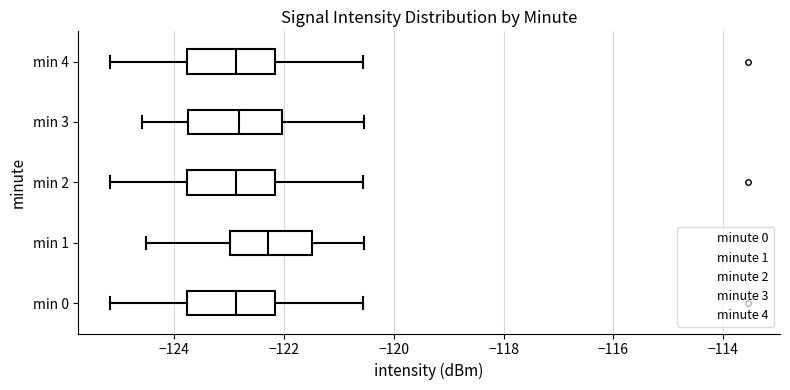

Reading bottom to top, read every box against the x-axis: the position of its median line, the range the box covers, and the ends of its whiskers. The values are not printed on the chart, so give them approximately, as read against the axis.

min 0: median -122.8, box -123.8 to -122.2, whiskers -125.2 to -120.6
min 1: median -122.2, box -123.0 to -121.4, whiskers -124.6 to -120.6
min 2: median -122.8, box -123.8 to -122.2, whiskers -125.2 to -120.6
min 3: median -122.8, box -123.8 to -122.0, whiskers -124.6 to -120.6
min 4: median -122.8, box -123.8 to -122.2, whiskers -125.2 to -120.6